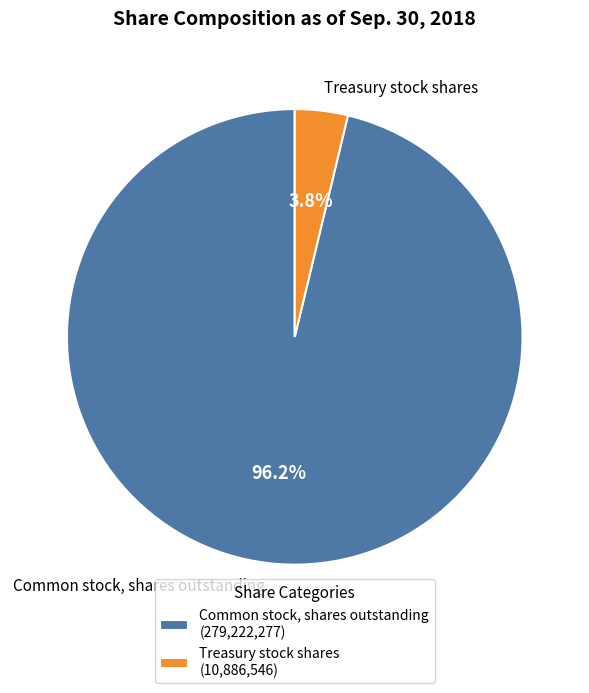

Rank the categories by value from lowest to highest.

Treasury stock shares, Common stock, shares outstanding